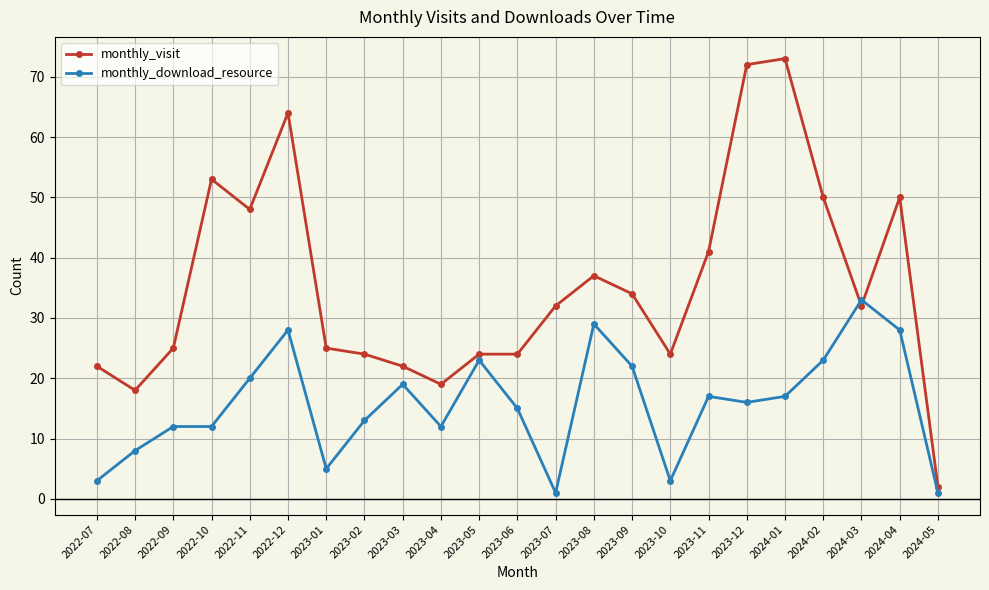

Reading left to right, what are all the values shown in this chart?

monthly_visit: 22	18	25	53	48	64	25	24	22	19	24	24	32	37	34	24	41	72	73	50	32	50	2
monthly_download_resource: 3	8	12	12	20	28	5	13	19	12	23	15	1	29	22	3	17	16	17	23	33	28	1